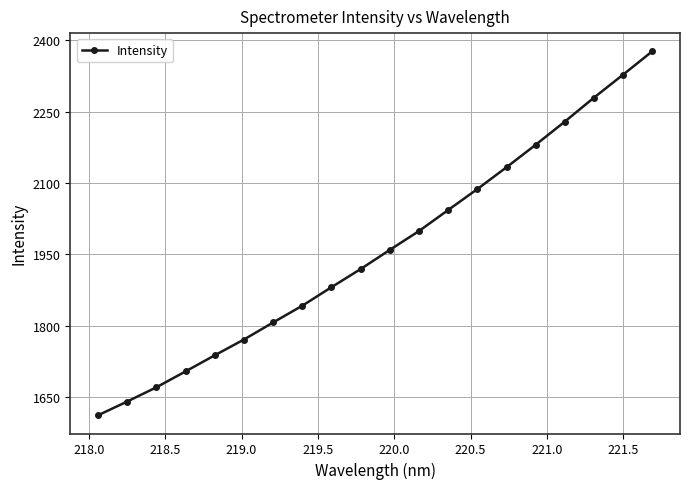

What is the difference between the maximum and minimum values?

764.9